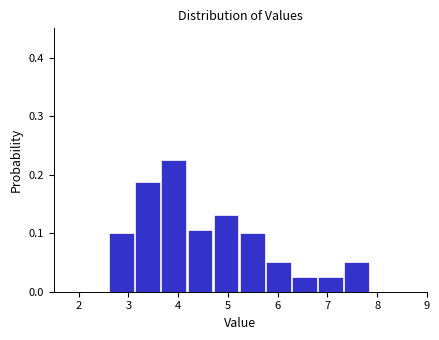

Reading left to right, list every bar in this chart as the range it spans on the x-axis followed by its height. Neither the bar edges nor the heights are printed on the chart, so give them approximately, as read against the axes.

2.6 to 3.1: 0.10
3.1 to 3.7: 0.19
3.7 to 4.2: 0.23
4.2 to 4.7: 0.11
4.7 to 5.2: 0.13
5.2 to 5.8: 0.10
5.8 to 6.3: 0.05
6.3 to 6.8: 0.03
6.8 to 7.3: 0.03
7.3 to 7.9: 0.05